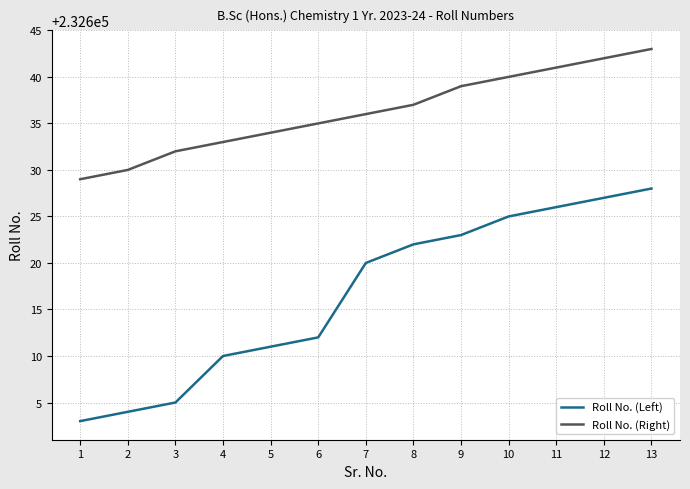

What is the highest value of the Roll No. (Right) series?

232643